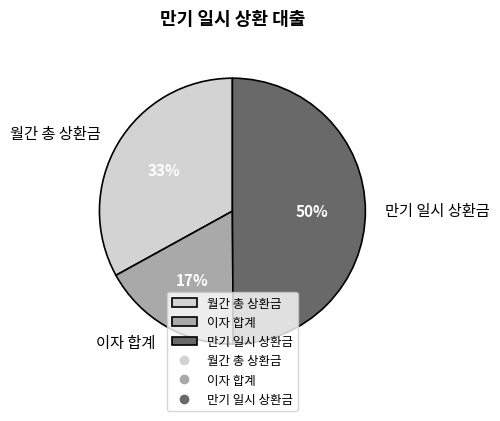

What is the ratio of the value at 월간 총 상환금 to the value at 이자 합계?

1.9